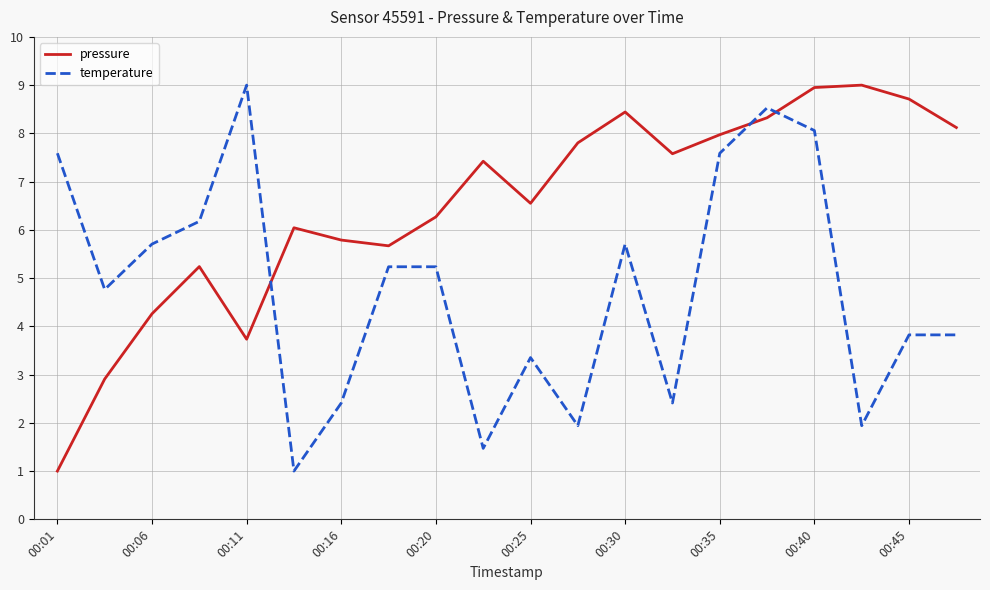

What is the maximum value shown in the chart?

9.0